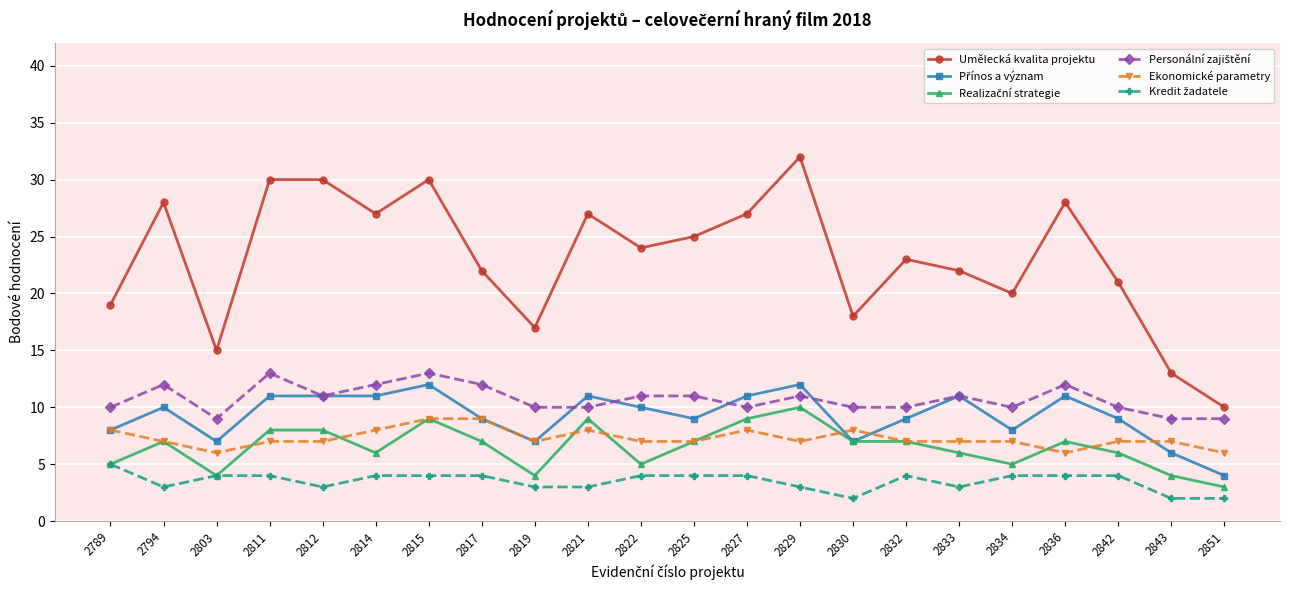

What is the difference between the maximum and second lowest values in the Umělecká kvalita projektu series?

19